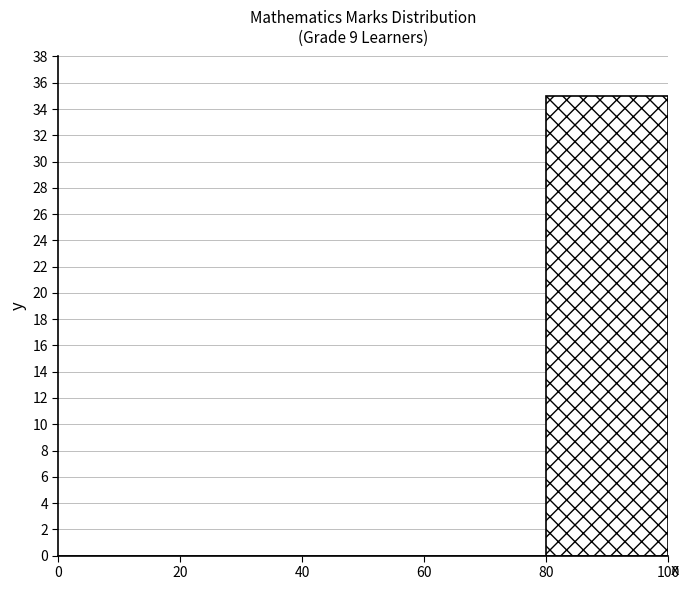

Reading left to right, list every bar in this chart as the range it spans on the x-axis followed by its height. The values are not printed on the chart, so give them approximately, as read against the axis.

0 to 20: 0
20 to 40: 0
40 to 60: 0
60 to 80: 0
80 to 100: 35